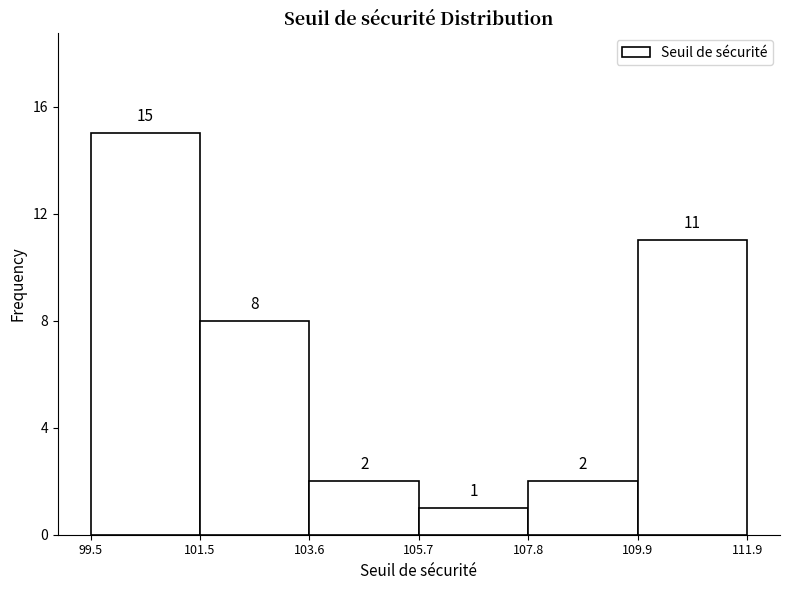

Reading left to right, transcribe this chart: for each bar, give the range it covers on the x-axis and its height.

99.5 to 101.5: 15
101.5 to 103.6: 8
103.6 to 105.7: 2
105.7 to 107.8: 1
107.8 to 109.9: 2
109.9 to 111.9: 11